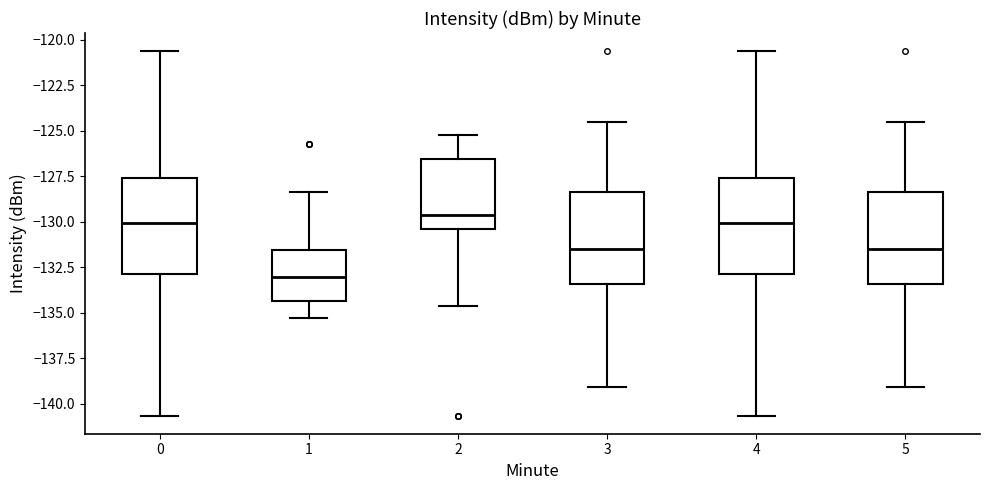

Reading left to right, transcribe this box plot: for each box, give where its median line is, the range the box spans, and where its two whiskers end, as read against the y-axis. The values are not printed on the chart, so give them approximately, as read against the axis.

0: median -130.0, box -133.0 to -127.5, whiskers -140.5 to -120.5
1: median -133.0, box -134.5 to -131.5, whiskers -135.5 to -128.5
2: median -129.5, box -130.5 to -126.5, whiskers -134.5 to -125.0
3: median -131.5, box -133.5 to -128.5, whiskers -139.0 to -124.5
4: median -130.0, box -133.0 to -127.5, whiskers -140.5 to -120.5
5: median -131.5, box -133.5 to -128.5, whiskers -139.0 to -124.5